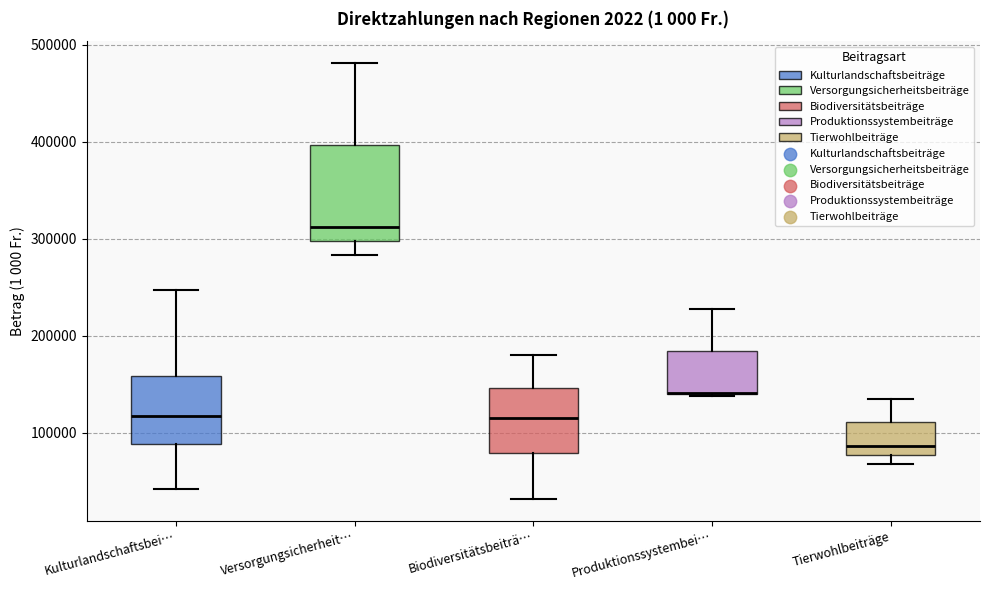

Reading left to right, read every box against the y-axis: the position of its median line, the range the box covers, and the ends of its whiskers. The values are not printed on the chart, so give them approximately, as read against the axis.

Kulturlandschaftsbei…: median 120000, box 90000 to 160000, whiskers 40000 to 250000
Versorgungsicherheit…: median 310000, box 300000 to 400000, whiskers 280000 to 480000
Biodiversitätsbeiträ…: median 120000, box 80000 to 150000, whiskers 30000 to 180000
Produktionssystembei…: median 140000 (drawn on the box's lower edge), box 140000 to 180000, whiskers 140000 to 230000
Tierwohlbeiträge: median 90000, box 80000 to 110000, whiskers 70000 to 140000